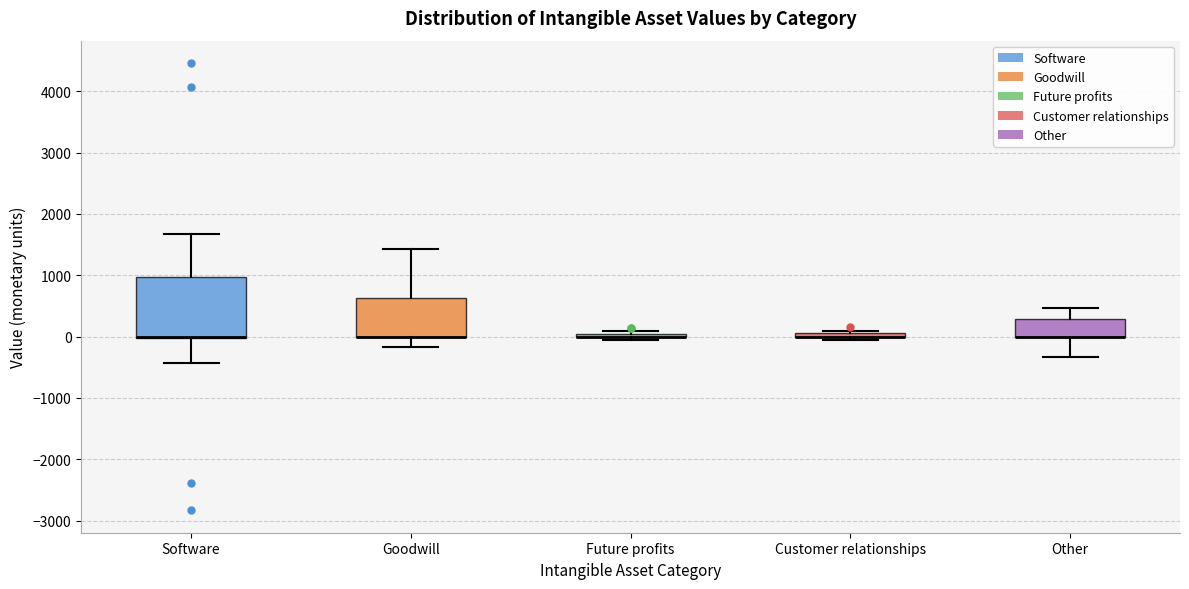

Where does the lower whisker of the box for Software end on the y-axis? The values are not printed on the chart, so give them approximately, as read against the axis.

-400